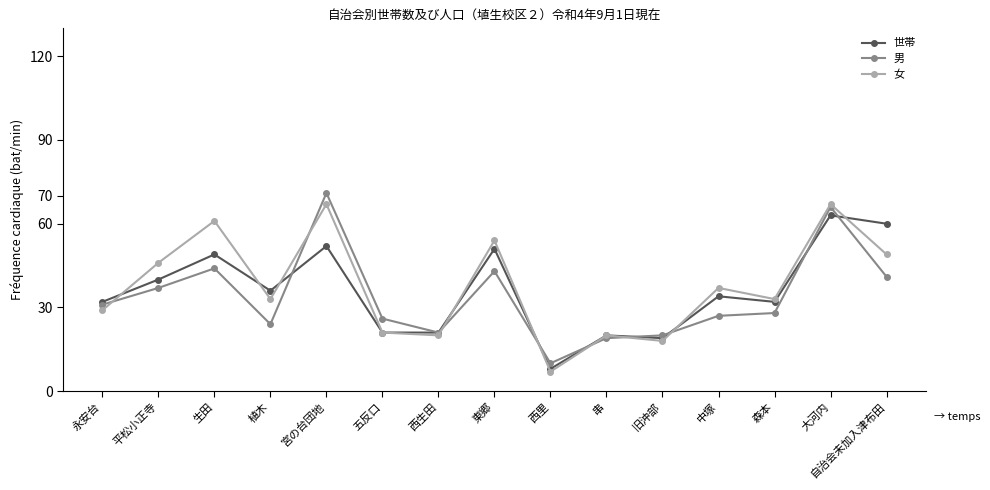

What is the average value of the 女 series?

37